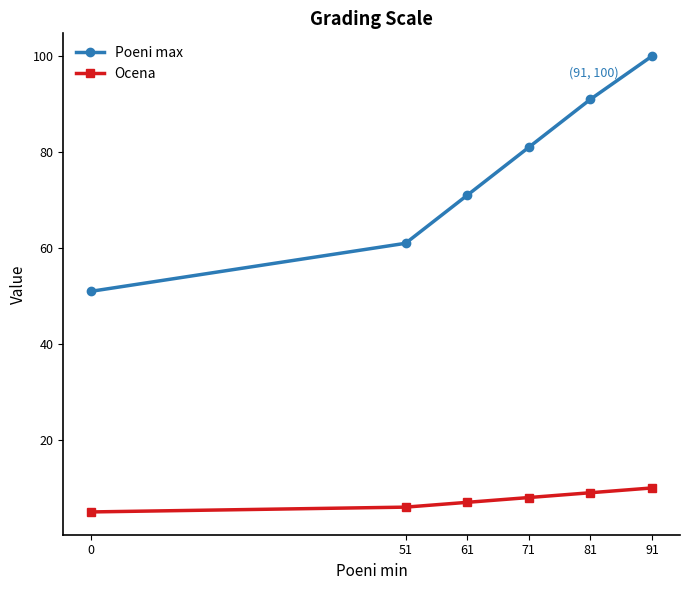

True or false: Ocena and Poeni max cross at least once.

False